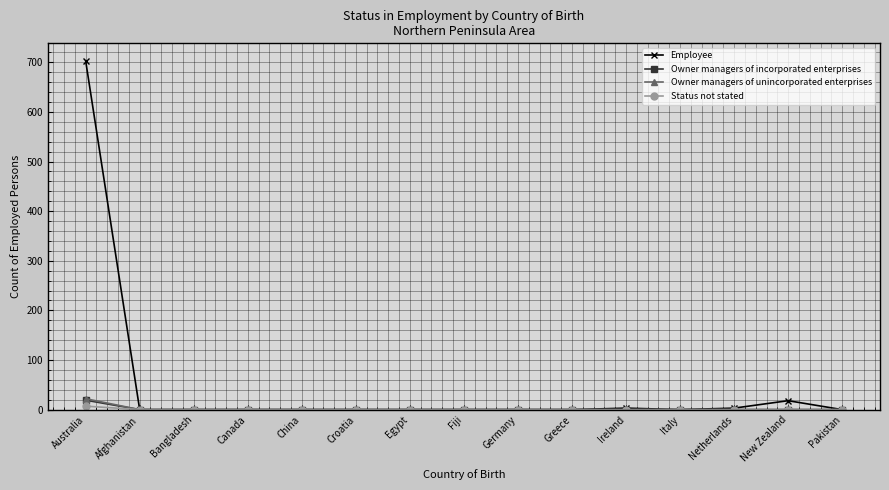

Which series has the largest range (max minus min)?

Employee